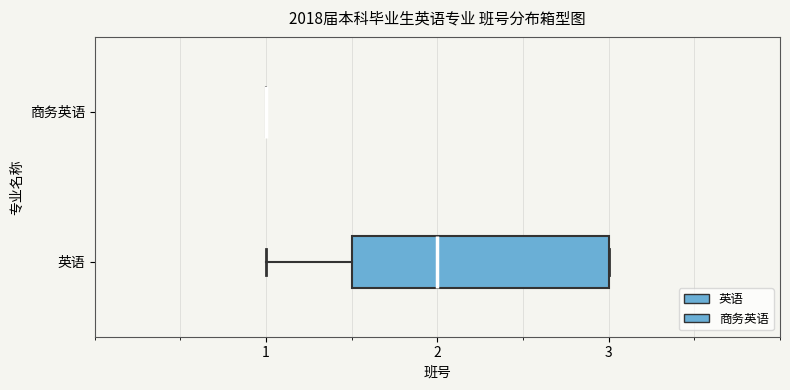

Reading bottom to top, read every box against the x-axis: the position of its median line, the range the box covers, and the ends of its whiskers. The values are not printed on the chart, so give them approximately, as read against the axis.

英语: median 2.0, box 1.5 to 3.0, whiskers 1.0 to 3.0
商务英语: box collapsed to a line at 1.0, whiskers 1.0 to 1.0